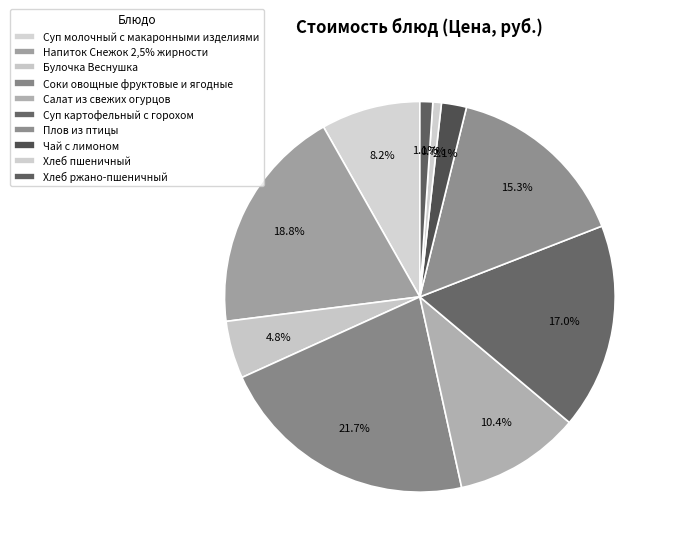

Does Салат из свежих огурцов represent more than half of the total?

No